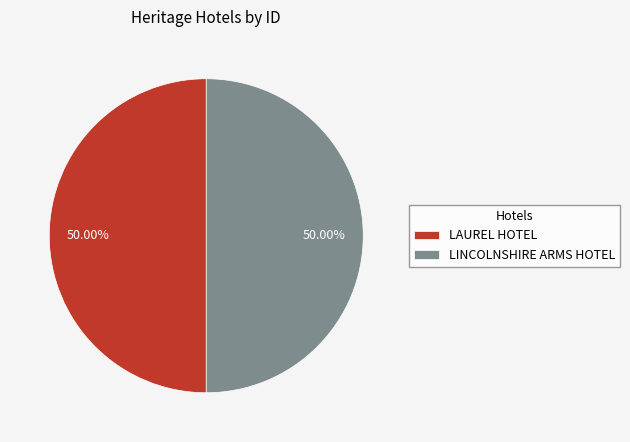

The LAUREL HOTEL slice represents 50% of the pie. True or false?

True